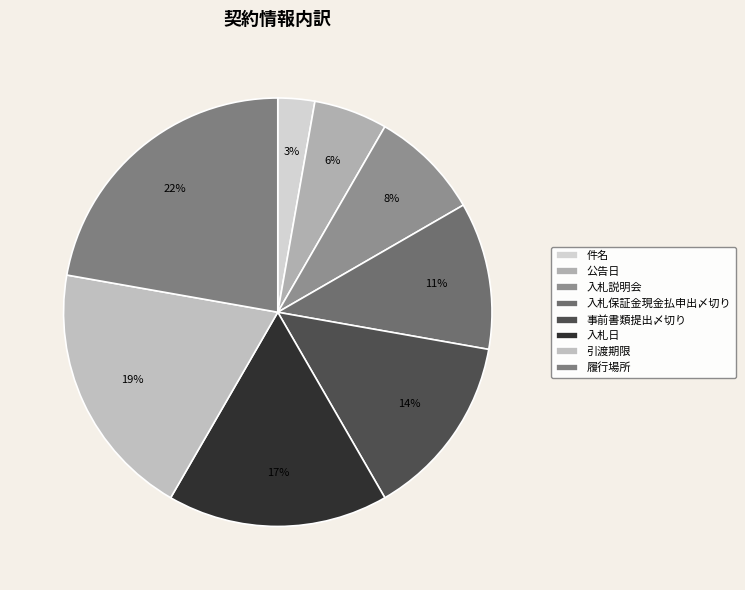

What is the largest slice in the pie chart?

履行場所